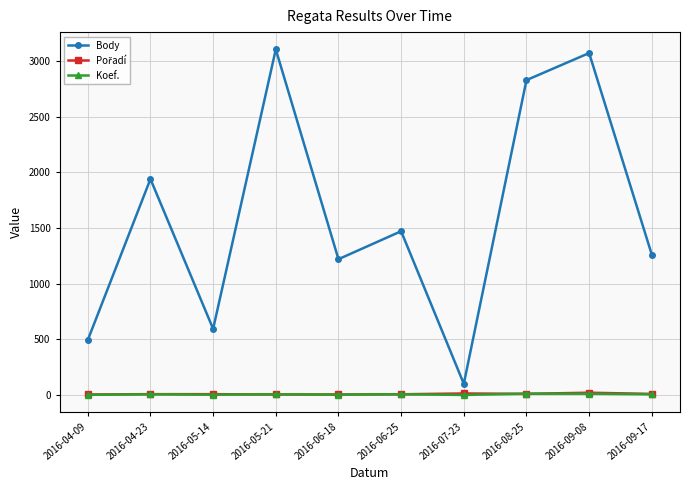

Does the chart display data point markers on the line(s)?

Yes